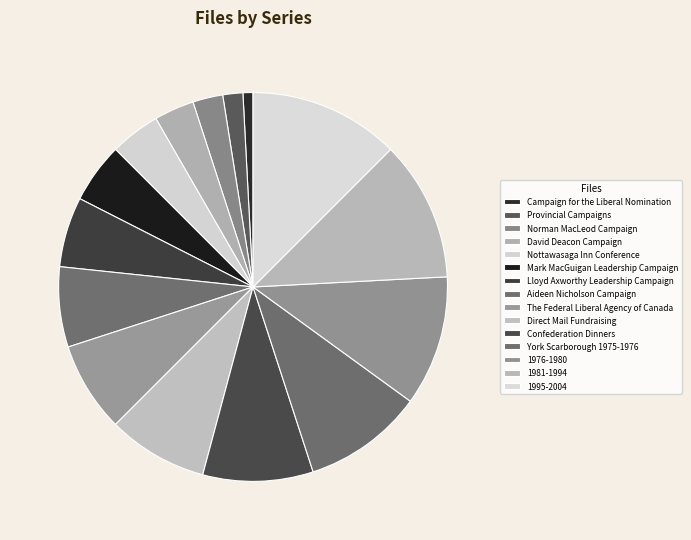

Is it true that 1981-1994 is 1% of the pie?

False